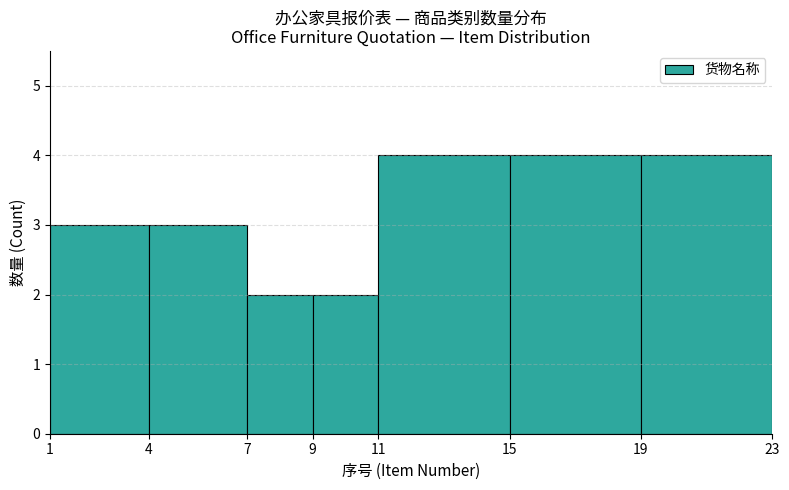

Reading left to right, what are all the values shown in this chart?

1=3	4=3	7=2	9=2	11=4	15=4	19=4